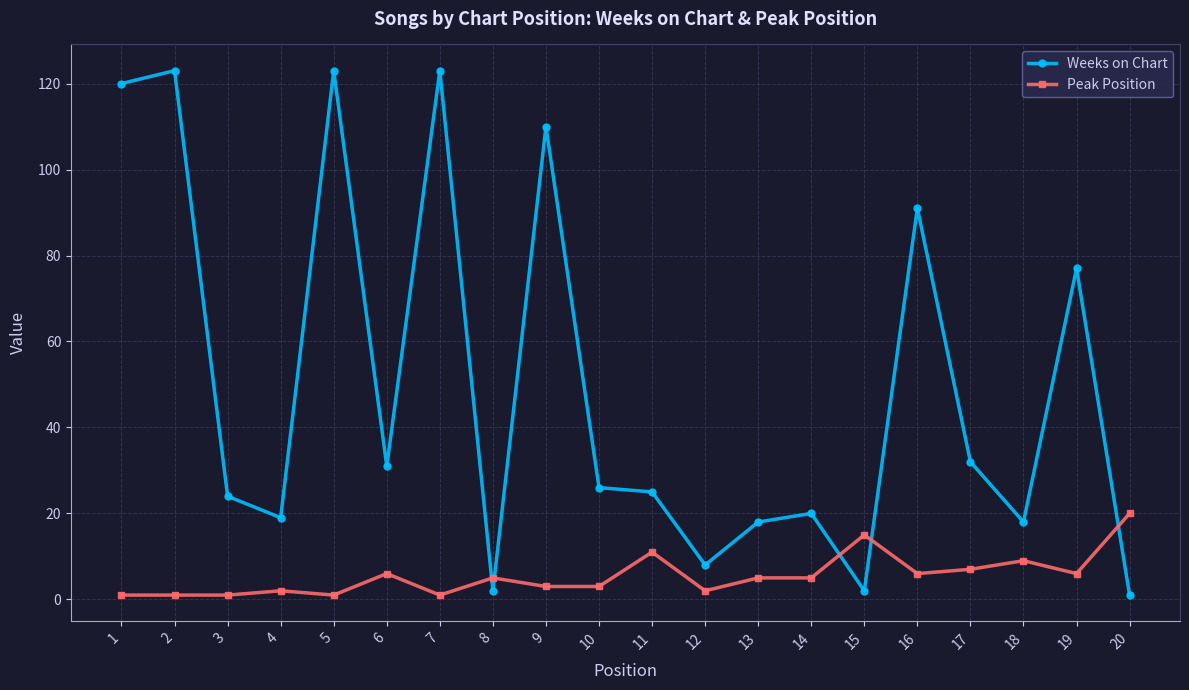

True or false: Weeks on Chart has a value of 2 at 12.

False